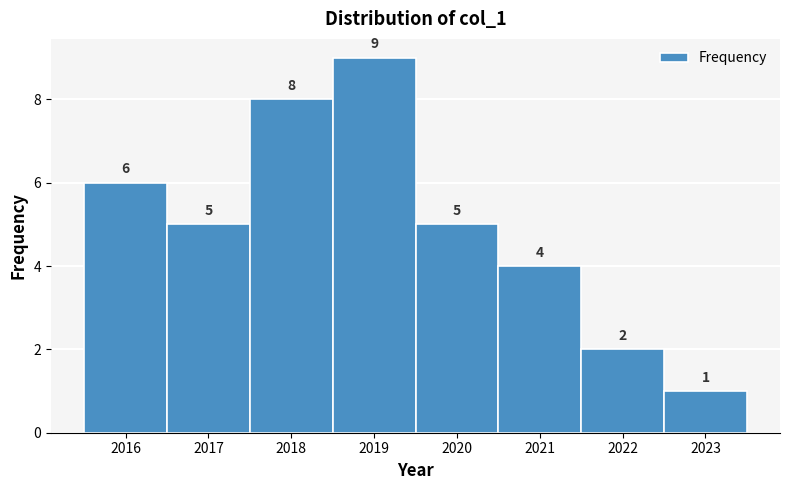

Reading left to right, transcribe this chart: for each bar, give the range it covers on the x-axis and its height.

2015.5 to 2016.5: 6
2016.5 to 2017.5: 5
2017.5 to 2018.5: 8
2018.5 to 2019.5: 9
2019.5 to 2020.5: 5
2020.5 to 2021.5: 4
2021.5 to 2022.5: 2
2022.5 to 2023.5: 1